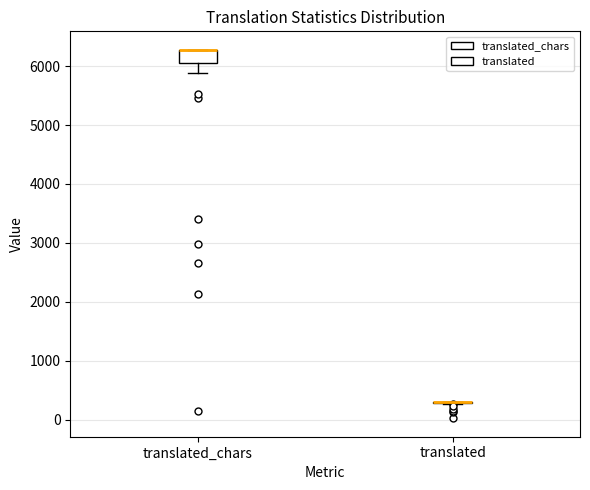

Reading left to right, read every box against the y-axis: the position of its median line, the range the box covers, and the ends of its whiskers. The values are not printed on the chart, so give them approximately, as read against the axis.

translated_chars: median 6300 (drawn on the box's upper edge), box 6100 to 6300, whiskers 5900 to 6300
translated: box collapsed to a line at 300, whiskers 300 to 300